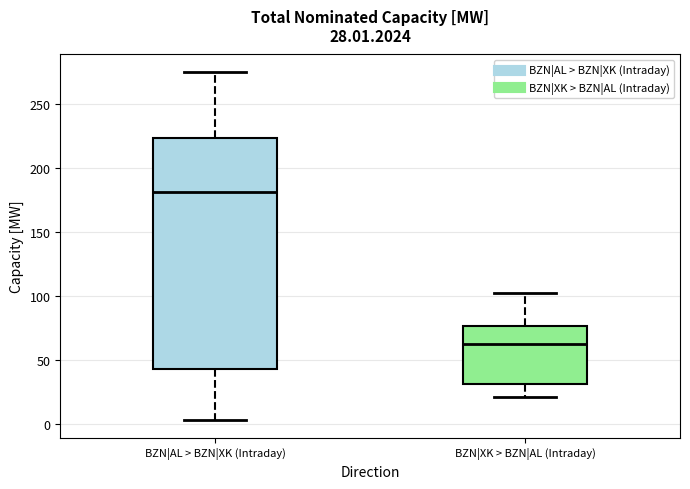

Which box's median line is the lowest?

BZN|XK > BZN|AL (Intraday)